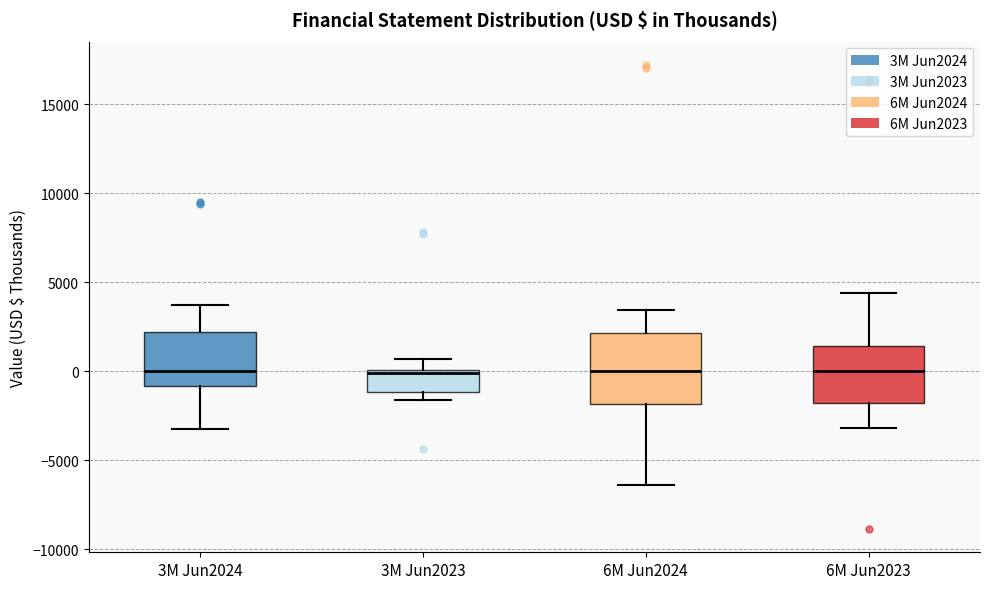

Reading left to right, transcribe this box plot: for each box, give where its median line is, the range the box spans, and where its two whiskers end, as read against the y-axis. The values are not printed on the chart, so give them approximately, as read against the axis.

3M Jun2024: median 0, box -1000 to 2000, whiskers -3000 to 3500
3M Jun2023: median 0 (just below the box's upper edge), box -1000 to 0, whiskers -1500 to 500
6M Jun2024: median 0, box -2000 to 2000, whiskers -6500 to 3500
6M Jun2023: median 0, box -2000 to 1500, whiskers -3000 to 4500